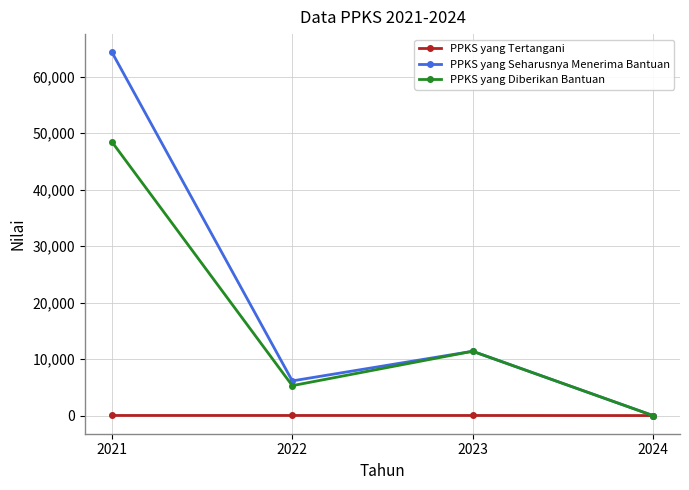

Which category has the highest value in the PPKS yang Seharusnya Menerima Bantuan series?

2021